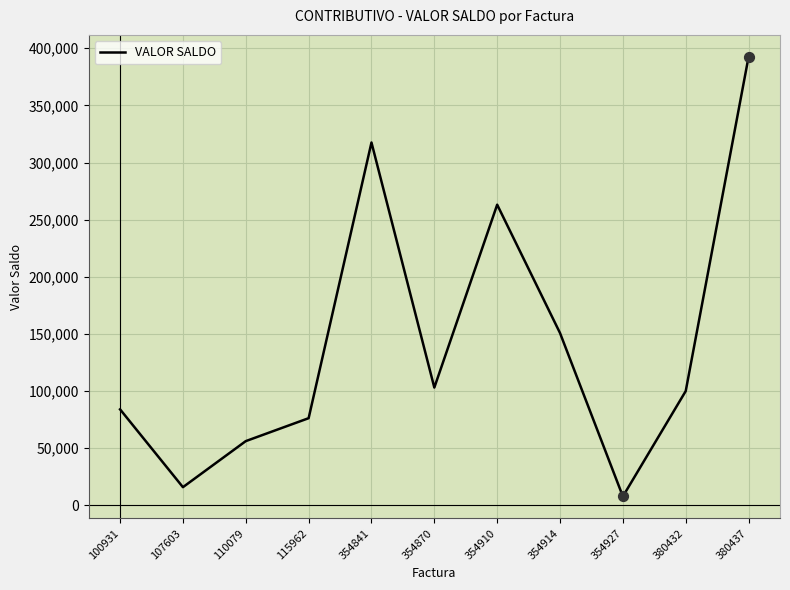

What is the ratio of the value at 354927 to the value at 380432?

0.1